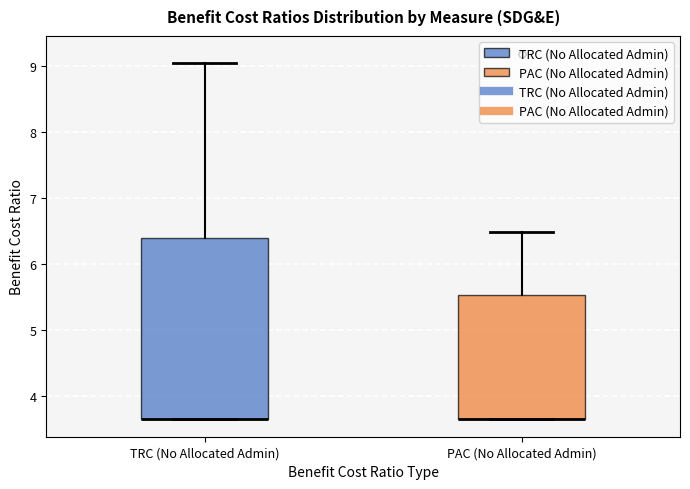

Reading left to right, read every box against the y-axis: the position of its median line, the range the box covers, and the ends of its whiskers. The values are not printed on the chart, so give them approximately, as read against the axis.

TRC (No Allocated Admin): median 3.7 (drawn on the box's lower edge), box 3.7 to 6.4, whiskers 3.7 to 9.0
PAC (No Allocated Admin): median 3.7 (drawn on the box's lower edge), box 3.7 to 5.5, whiskers 3.7 to 6.5